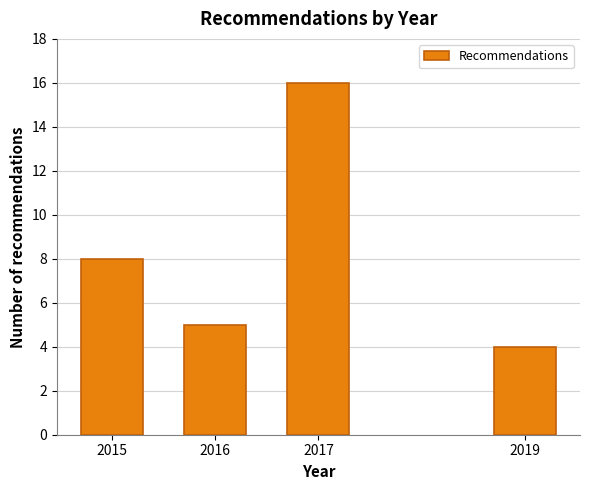

Reading right to left, list all the values displayed in this chart.

2019=4	2017=16	2016=5	2015=8